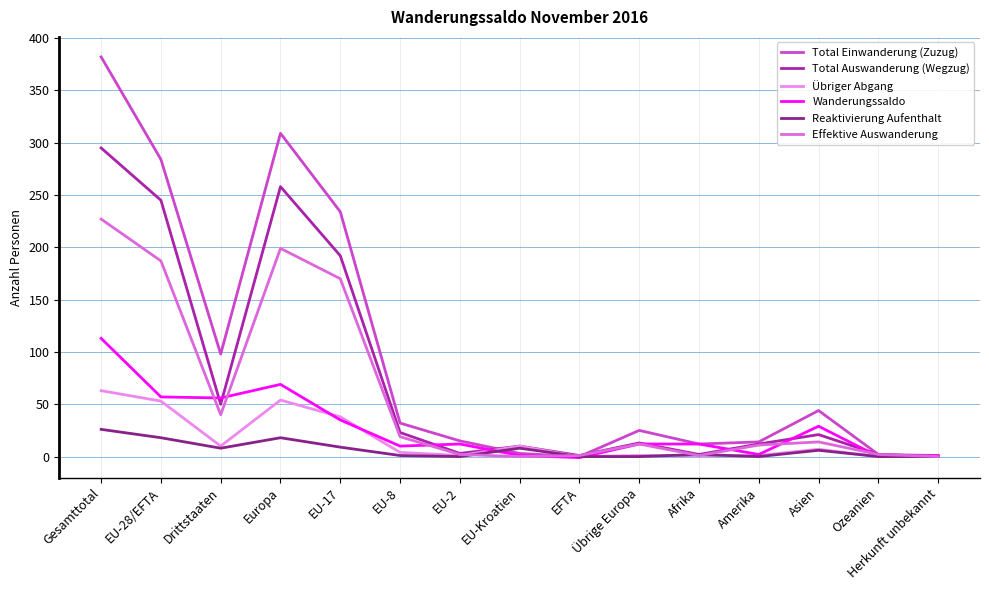

True or false: Effektive Auswanderung and Übriger Abgang cross at least once.

True